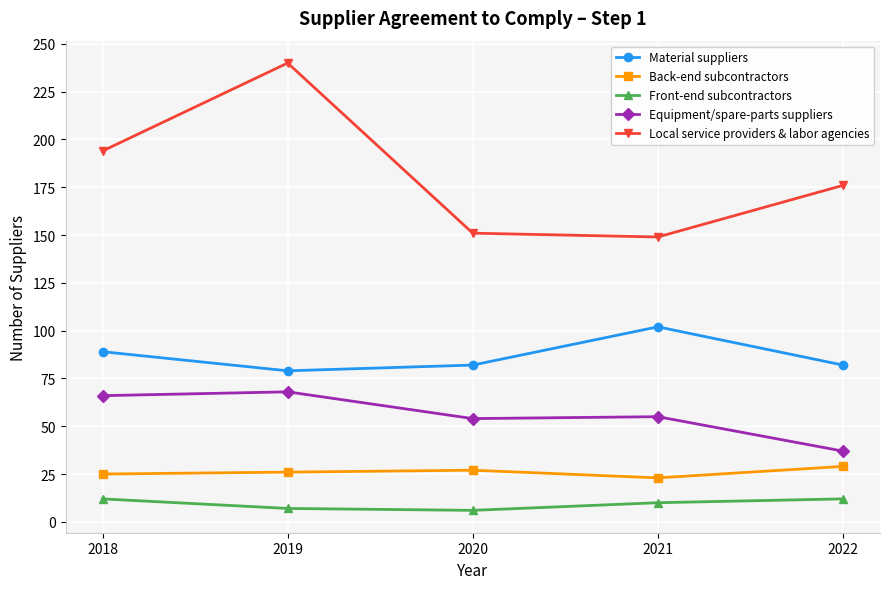

Which category has the highest value in the Local service providers & labor agencies series?

2019